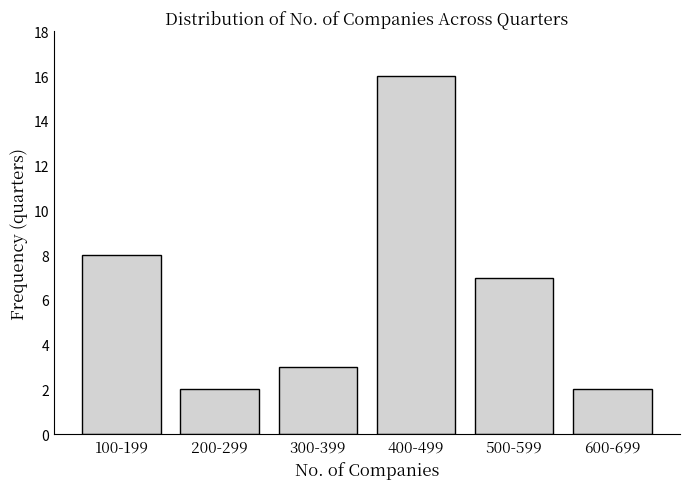

Reading left to right, transcribe all the data shown in this chart.

100-199=8	200-299=2	300-399=3	400-499=16	500-599=7	600-699=2